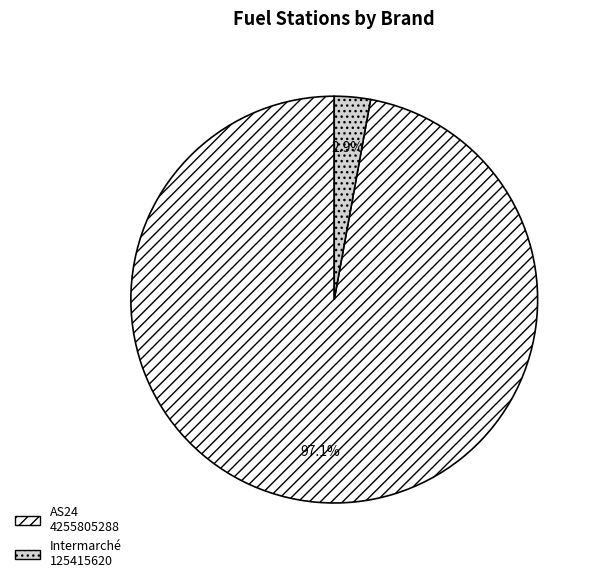

Which has a higher value, AS24 or Intermarché?

AS24